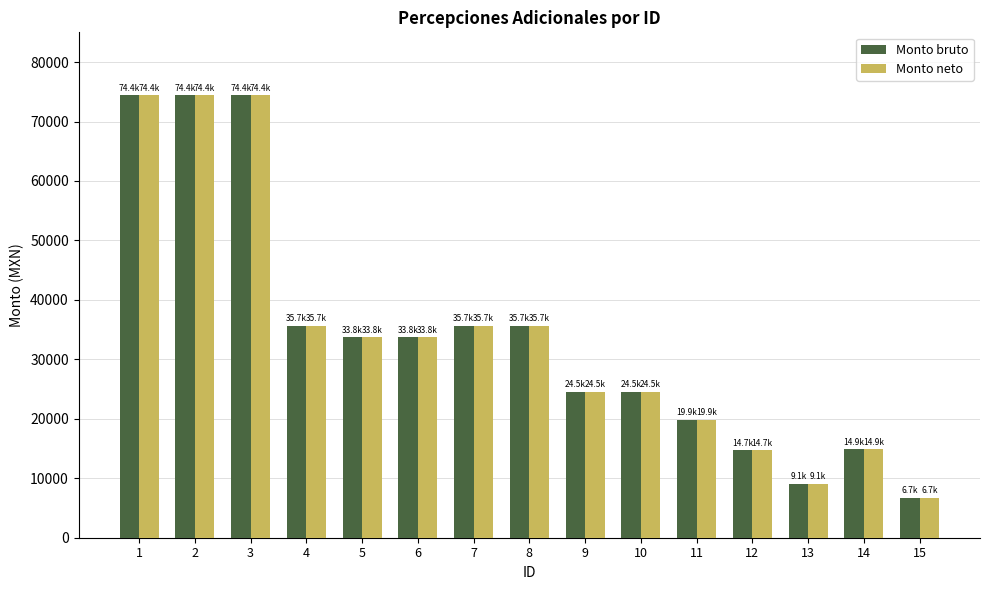

The value of Monto neto at 9 is 14978.6. True or false?

False